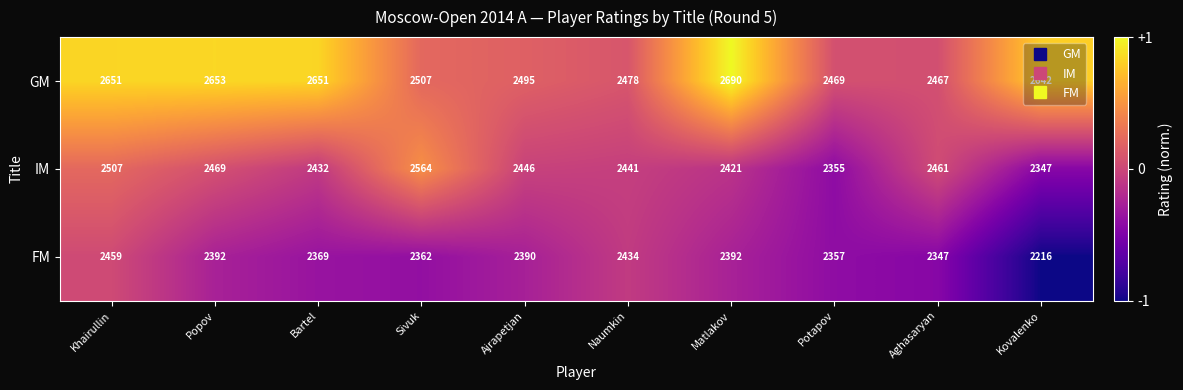

At which category does the chart reach its minimum across all series?

Kovalenko